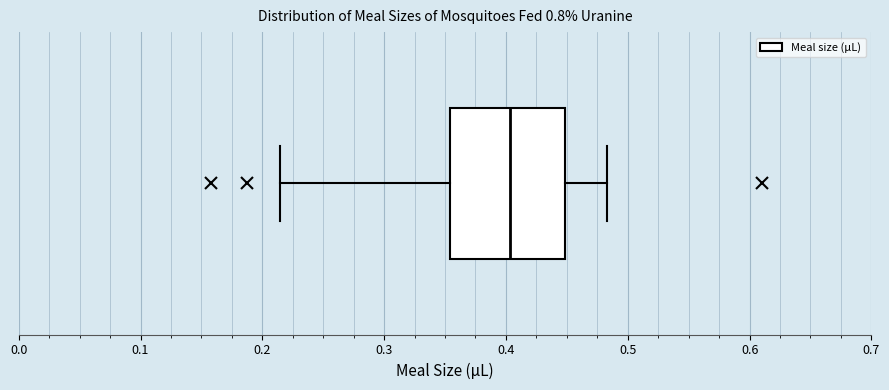

Where does the median line of the box sit on the x-axis? The values are not printed on the chart, so give them approximately, as read against the axis.

0.40